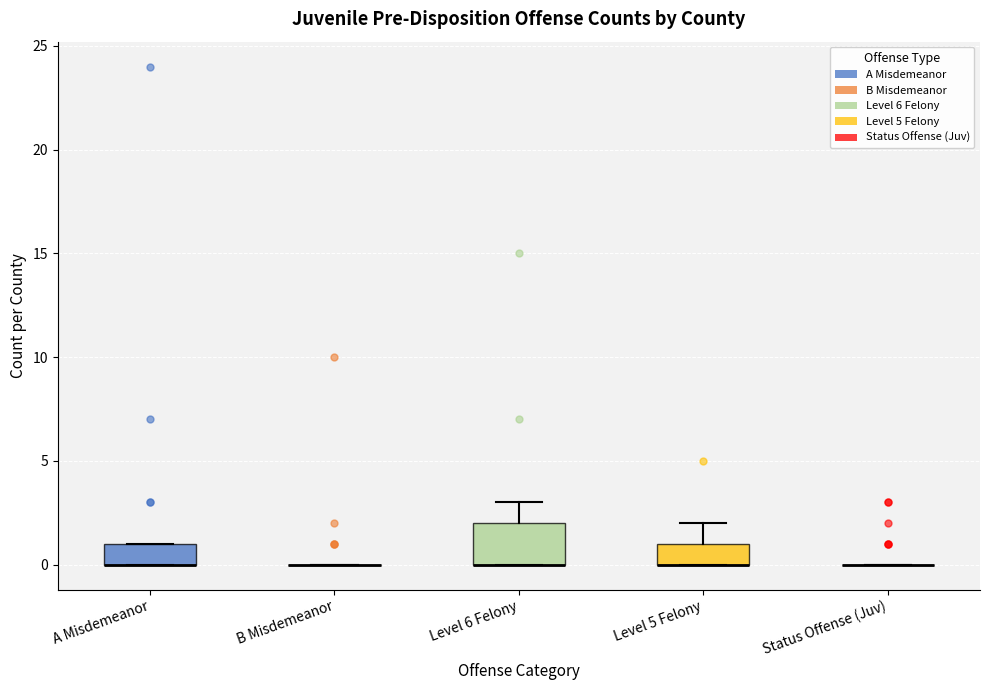

Which box is the tallest, from its lower edge to its upper edge?

Level 6 Felony